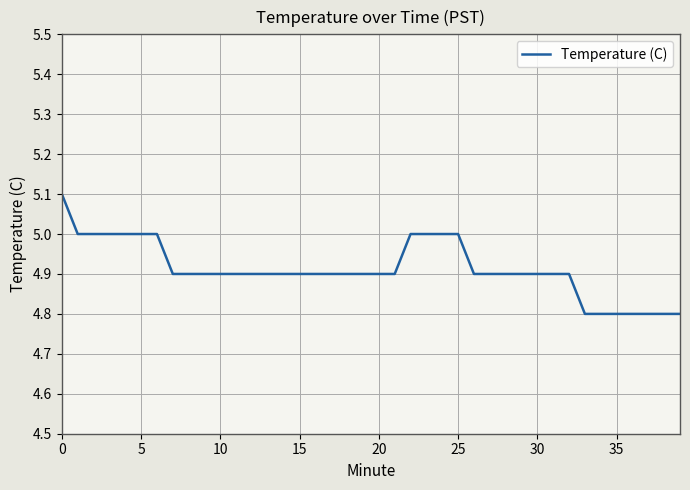

Is this an area chart (filled region under the line)?

No